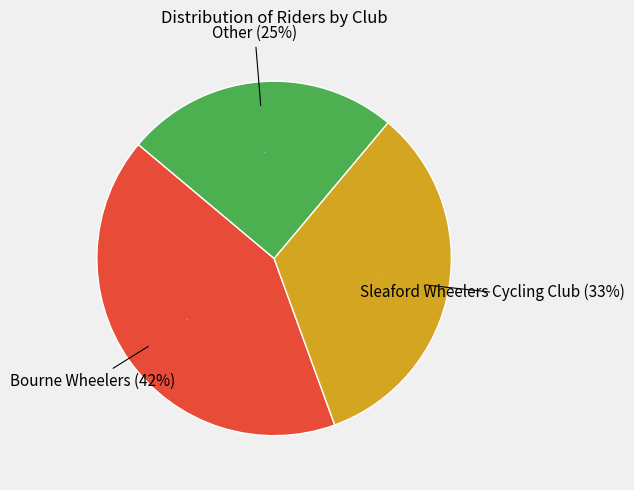

What percentage is the Bourne Wheelers slice, to the nearest percent?

42%